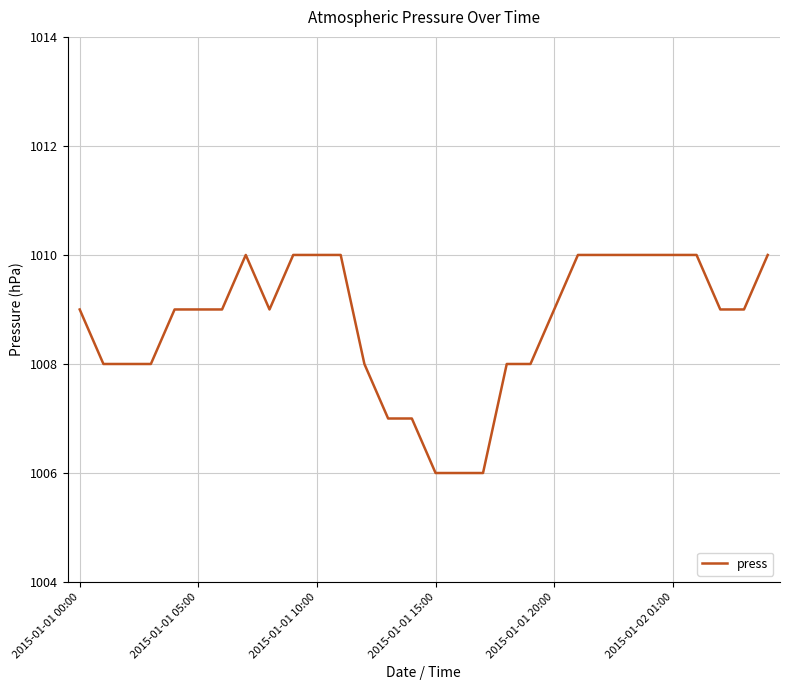

Does the chart have visible grid lines?

Yes